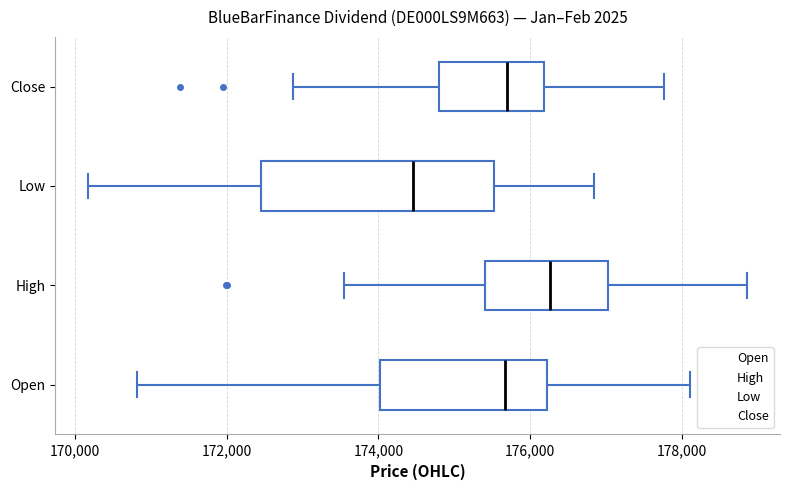

Comparing the boxes themselves (not the whiskers), which one is the widest?

Low